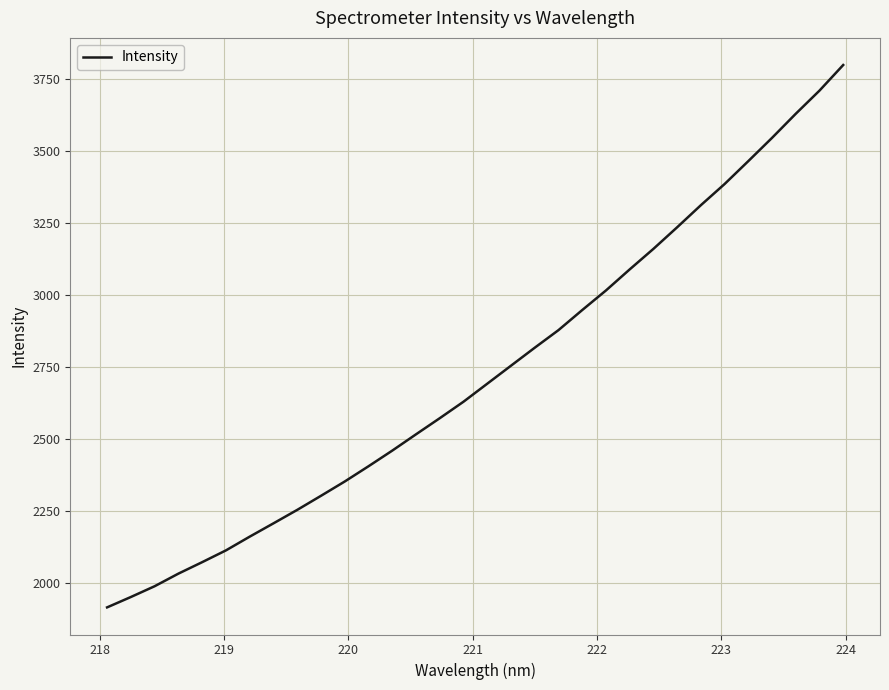

What is the difference between the maximum and minimum values?

1883.1